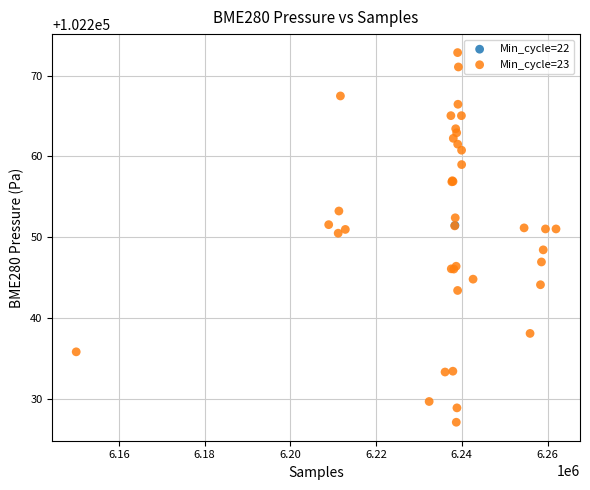

What are all the series names shown in the legend?

Min_cycle=22, Min_cycle=23